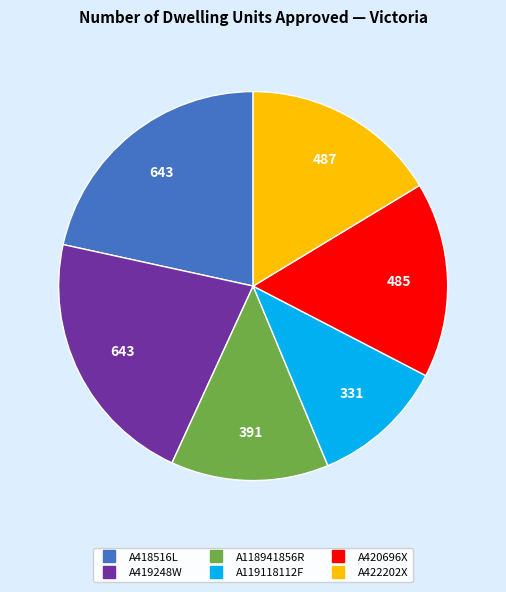

Is there a majority slice in this chart?

No